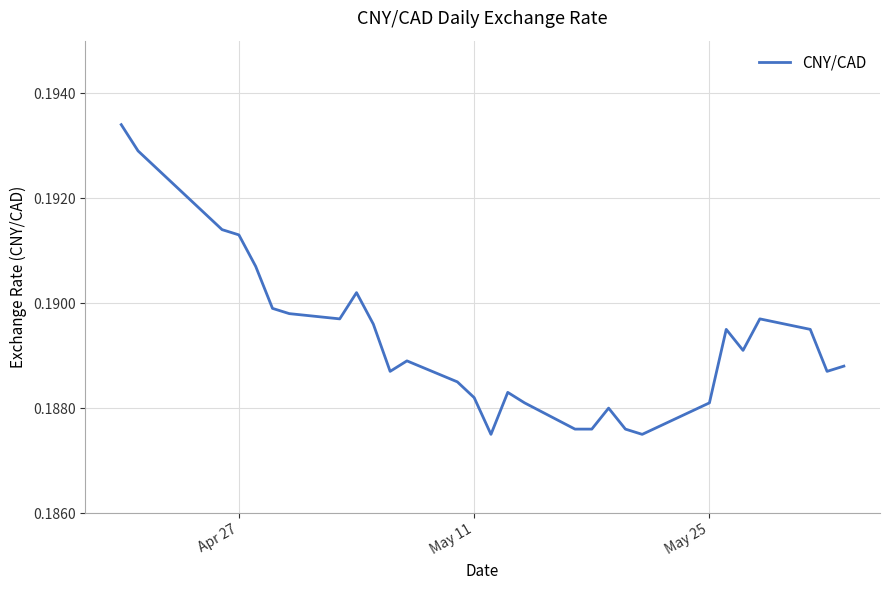

How many values are between 0 and 1?

31